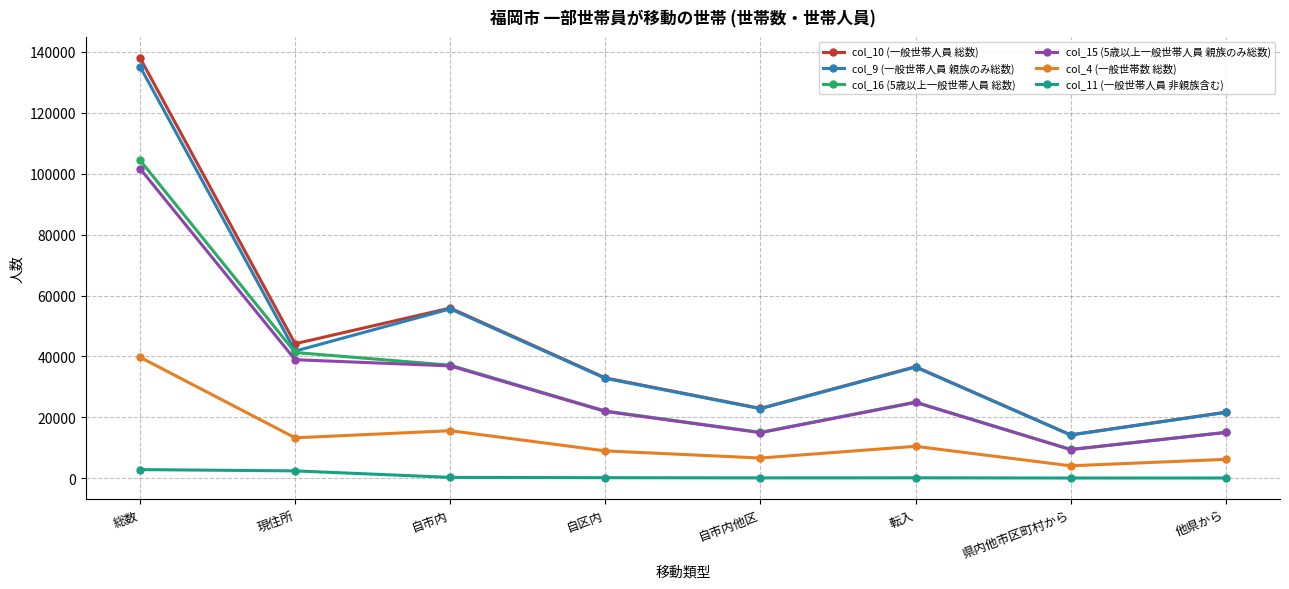

What is the average value of the col_11 (一般世帯人員 非親族含む) series?

752